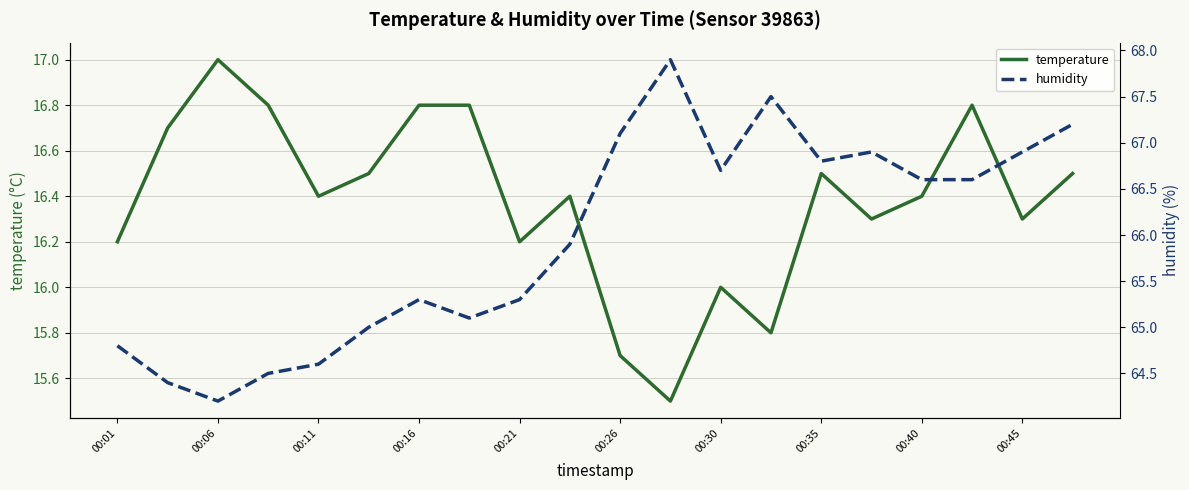

The value of temperature at 00:45 is 23.8. True or false?

False